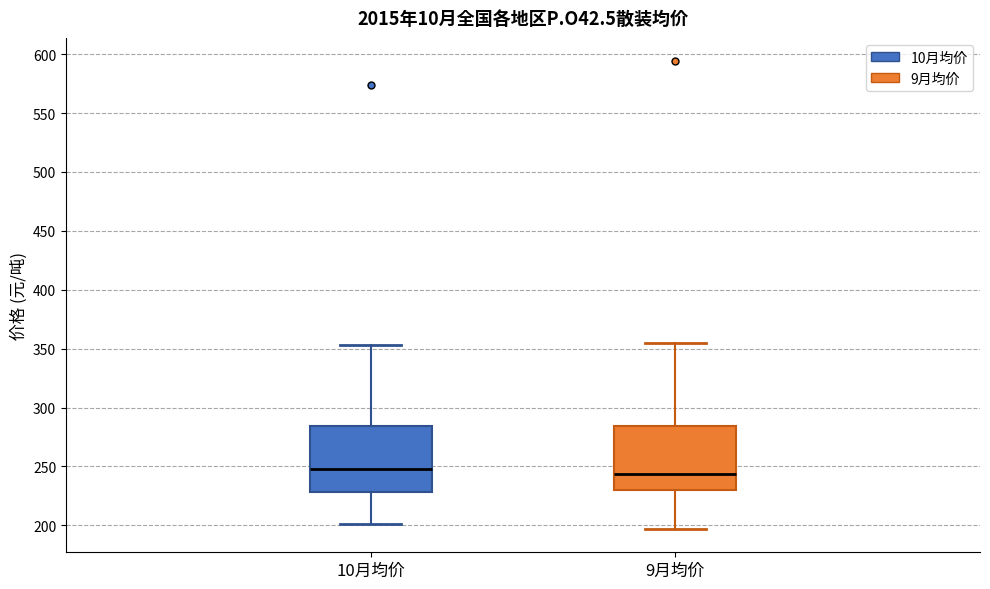

Reading left to right, read every box against the y-axis: the position of its median line, the range the box covers, and the ends of its whiskers. The values are not printed on the chart, so give them approximately, as read against the axis.

10月均价: median 250, box 230 to 285, whiskers 200 to 355
9月均价: median 245, box 230 to 285, whiskers 195 to 355